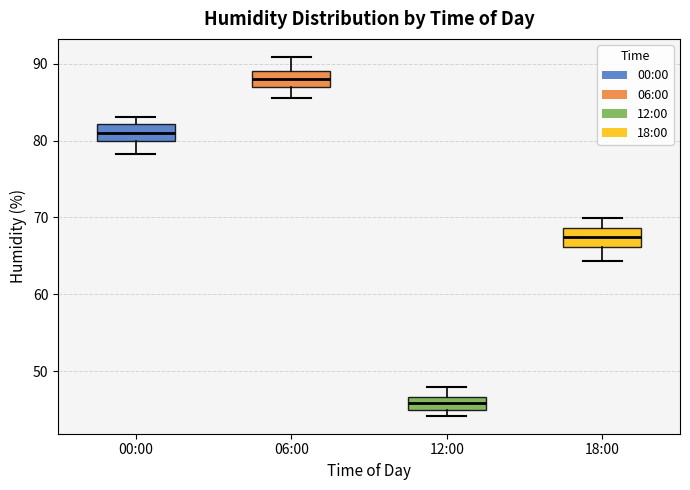

Reading left to right, transcribe this box plot: for each box, give where its median line is, the range the box spans, and where its two whiskers end, as read against the y-axis. The values are not printed on the chart, so give them approximately, as read against the axis.

00:00: median 81, box 80 to 82, whiskers 78 to 83
06:00: median 88, box 87 to 89, whiskers 86 to 91
12:00: median 46, box 45 to 47, whiskers 44 to 48
18:00: median 67, box 66 to 69, whiskers 64 to 70